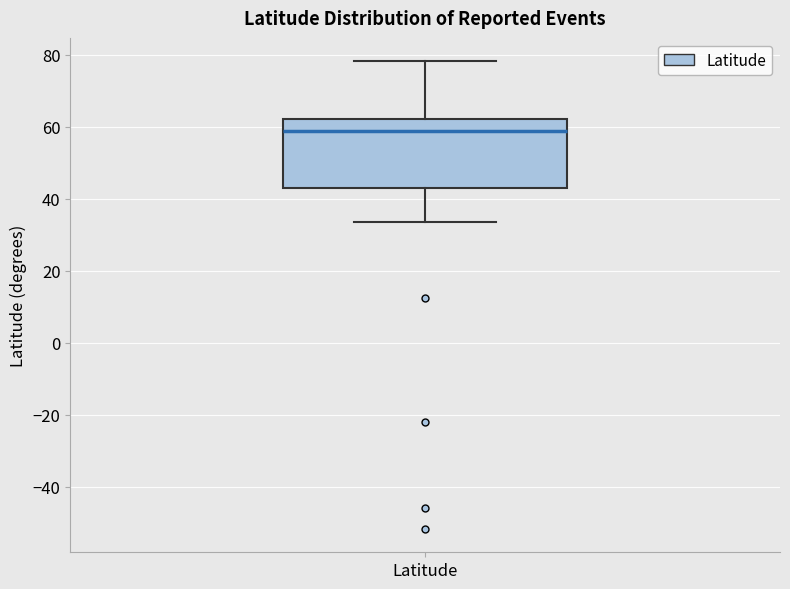

Transcribe this box plot: give where the median line is, the range the box spans, and where the two whiskers end, as read against the y-axis. The values are not printed on the chart, so give them approximately, as read against the axis.

median 58, box 44 to 62, whiskers 34 to 78